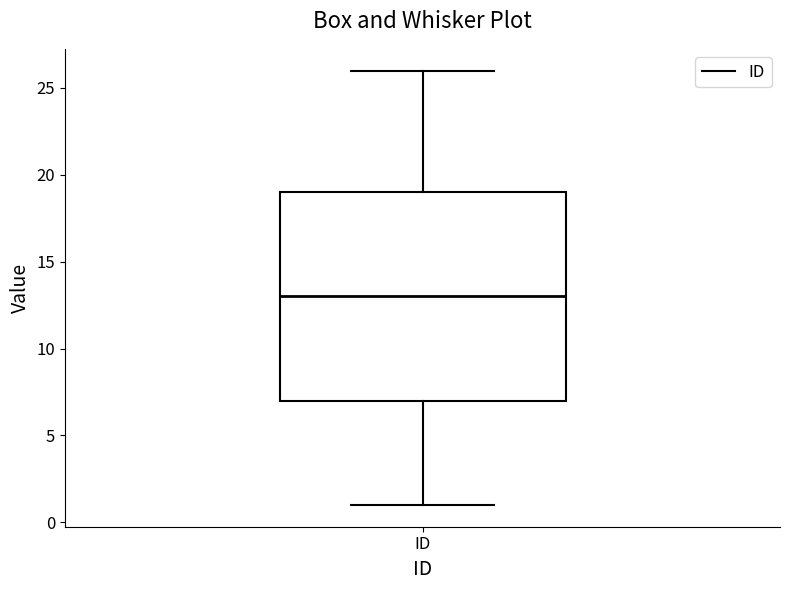

Read this box plot against the y-axis: the position of the median line, the range covered by the box, and the ends of both whiskers. The values are not printed on the chart, so give them approximately, as read against the axis.

median 13, box 7 to 19, whiskers 1 to 26